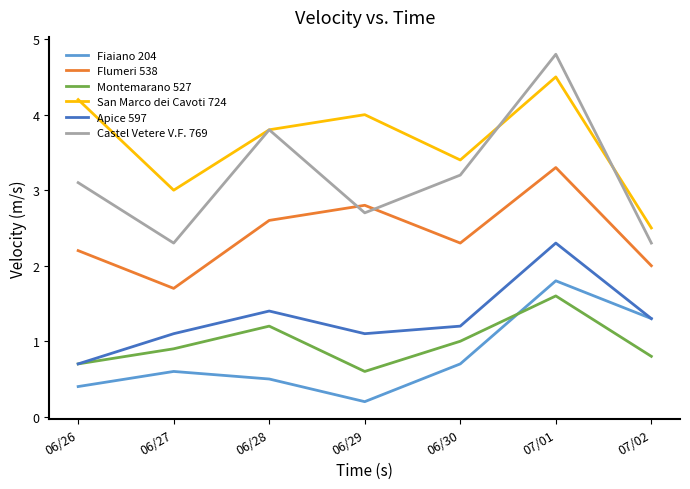

What is the difference between the Fiaiano 204 values at 07/01 and 07/02?

0.5